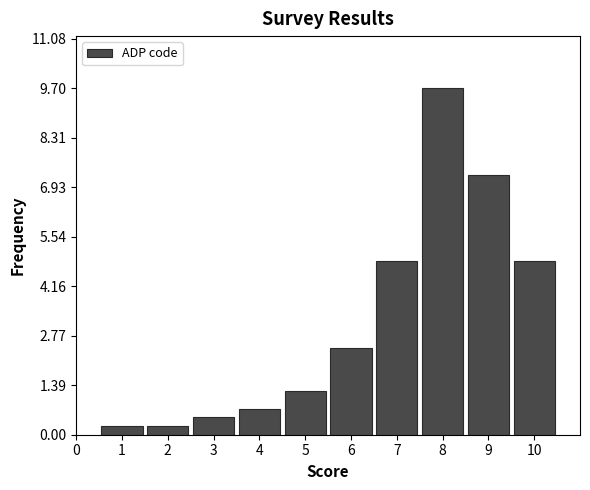

Reading left to right, extract all data points from this chart.

1=0.2	2=0.2	3=0.5	4=0.7	5=1.2	6=2.4	7=4.8	8=9.7	9=7.3	10=4.8